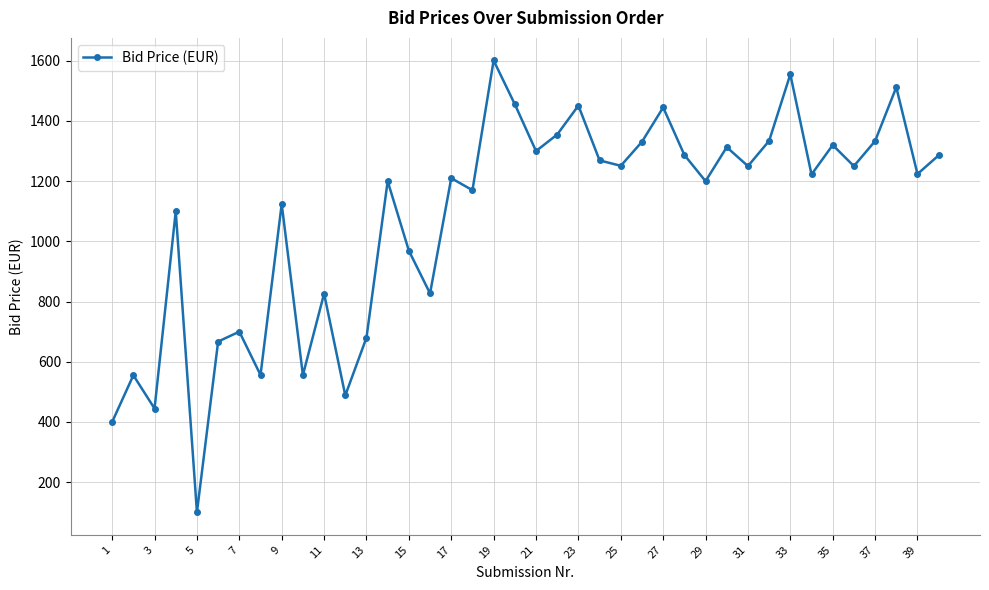

True or false: there are more than 2 points higher than both neighbors.

True